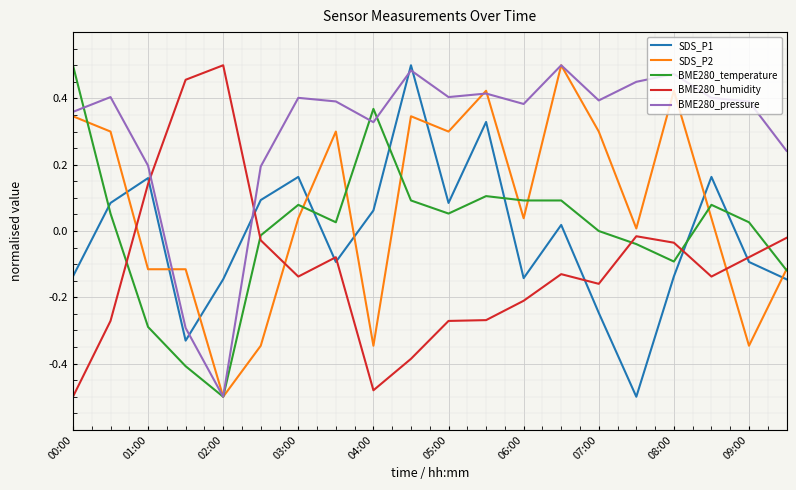

After their last crossing, which series has the higher values: BME280_humidity or BME280_temperature?

BME280_humidity